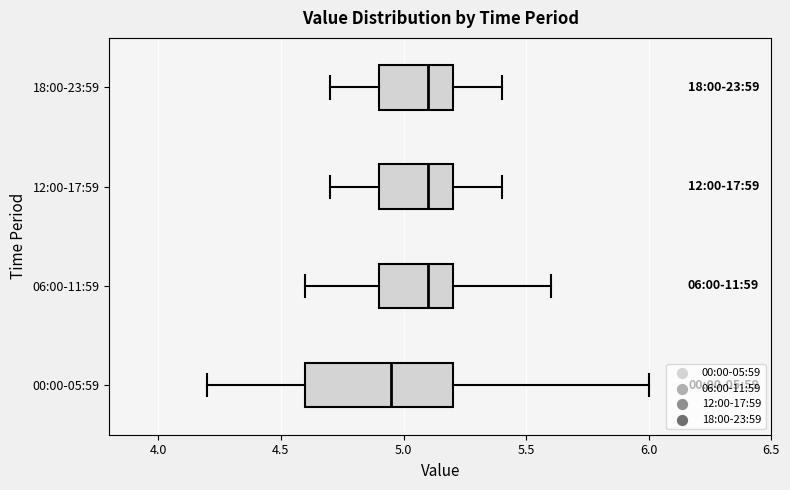

Comparing the boxes themselves (not the whiskers), which one is the widest?

00:00-05:59